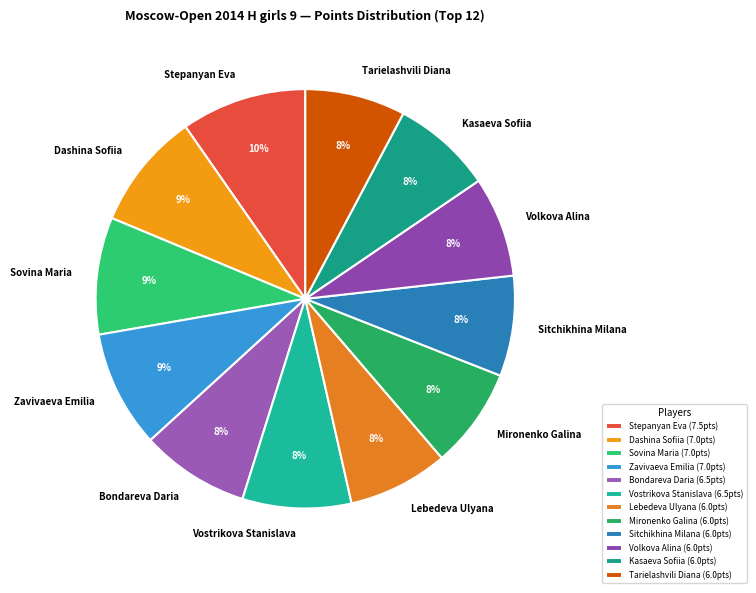

To the nearest percent, what percentage of the pie is Volkova Alina?

8%